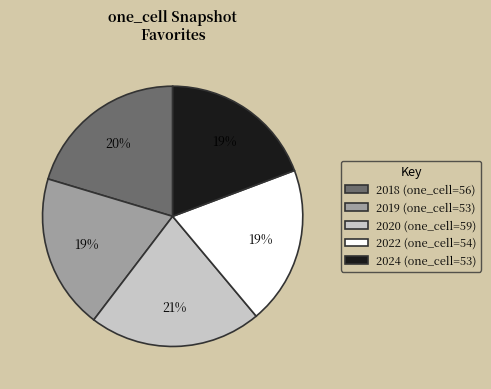

What is the total percentage of 2022 and 2020?

41.1%